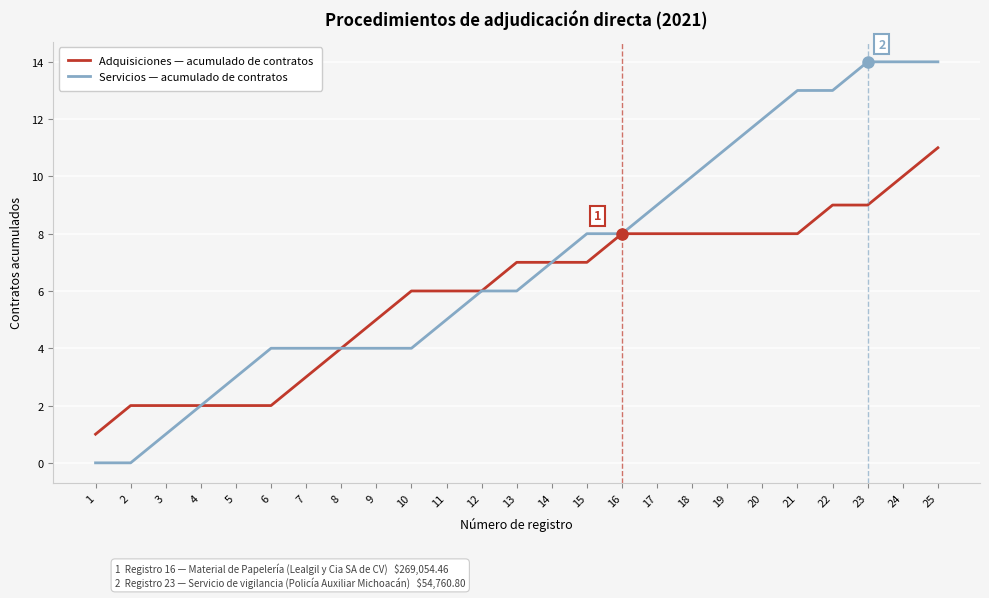

Which series has the largest range (max minus min)?

Servicios — acumulado de contratos